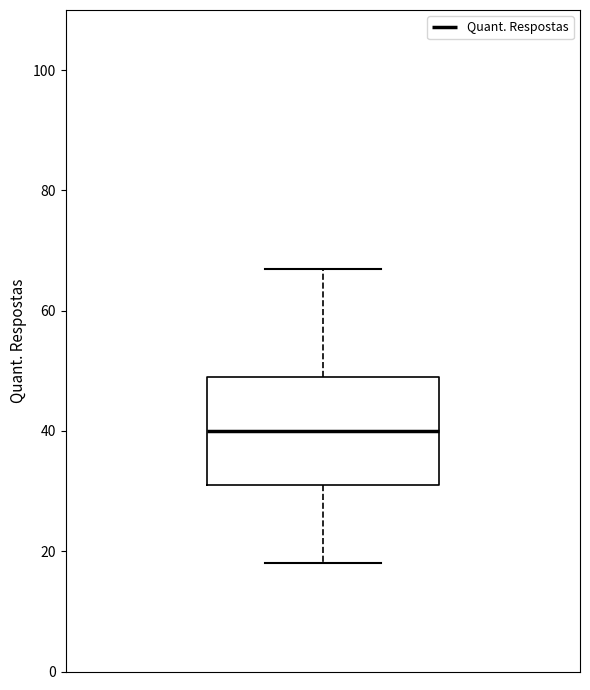

Read this box plot against the y-axis: the position of the median line, the range covered by the box, and the ends of both whiskers. The values are not printed on the chart, so give them approximately, as read against the axis.

median 40, box 32 to 50, whiskers 18 to 68